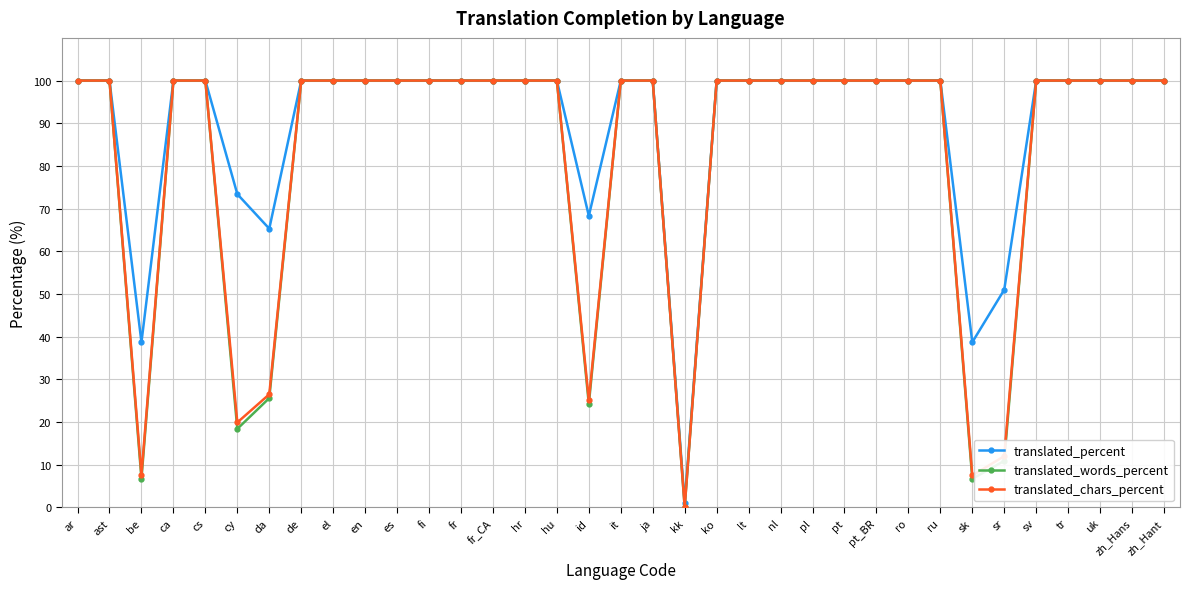

What is the label of the 12th point from the left?

fi